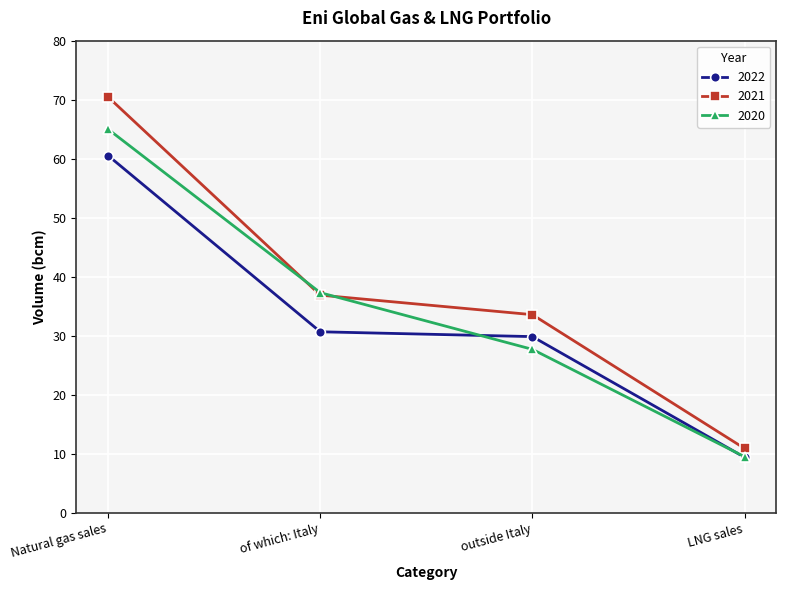

What are all the series names shown in the legend?

2022, 2021, 2020